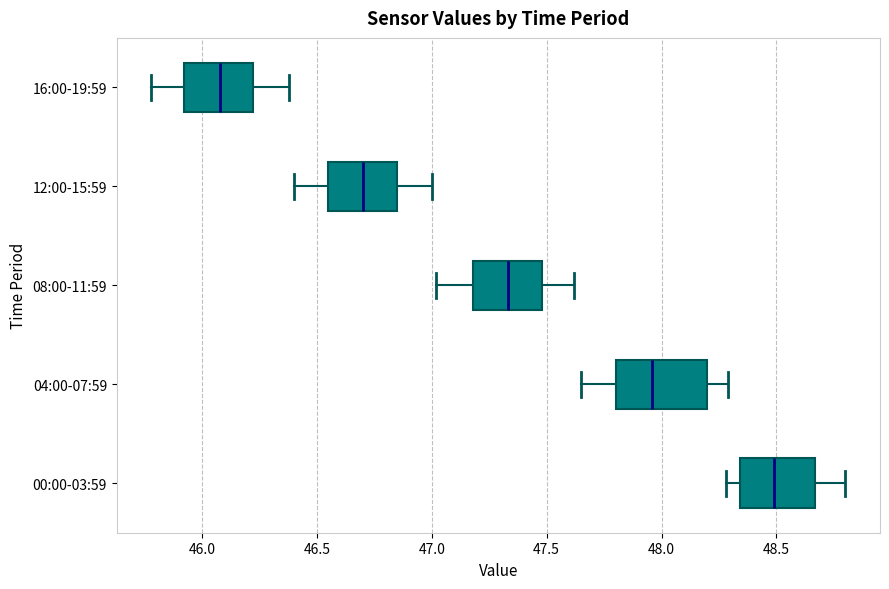

Reading bottom to top, read every box against the x-axis: the position of its median line, the range the box covers, and the ends of its whiskers. The values are not printed on the chart, so give them approximately, as read against the axis.

00:00-03:59: median 48.50, box 48.35 to 48.65, whiskers 48.30 to 48.80
04:00-07:59: median 47.95, box 47.80 to 48.20, whiskers 47.65 to 48.30
08:00-11:59: median 47.35, box 47.20 to 47.50, whiskers 47.00 to 47.60
12:00-15:59: median 46.70, box 46.55 to 46.85, whiskers 46.40 to 47.00
16:00-19:59: median 46.10, box 45.90 to 46.20, whiskers 45.80 to 46.40